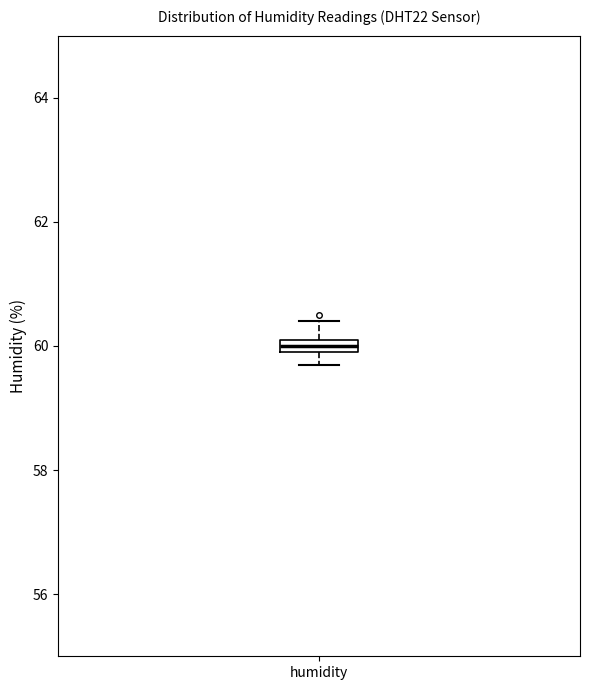

Where does the upper whisker of the box for humidity end on the y-axis? The values are not printed on the chart, so give them approximately, as read against the axis.

60.4